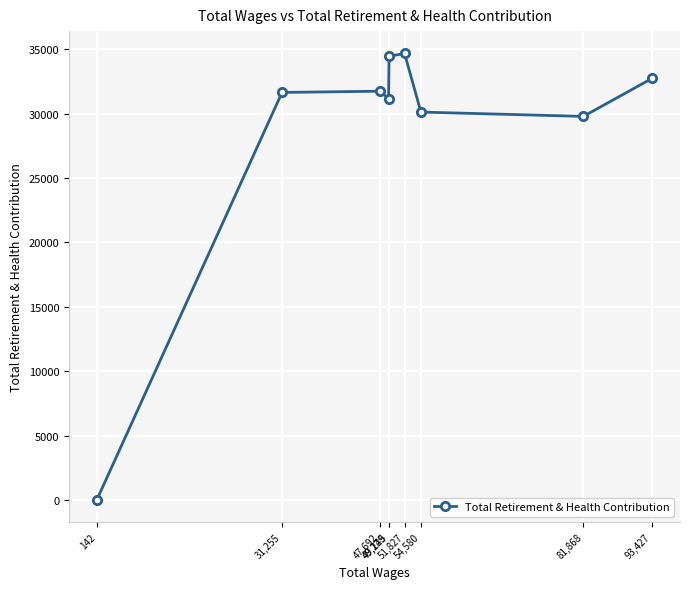

Between 47,692 and 81,868, which is larger?

47,692